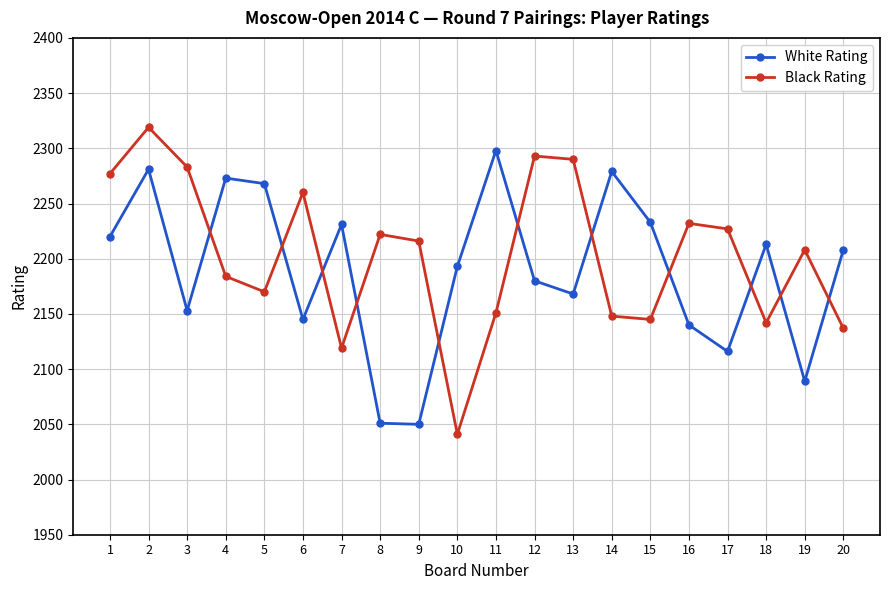

List the series in order of their peak value, highest first.

Black Rating, White Rating